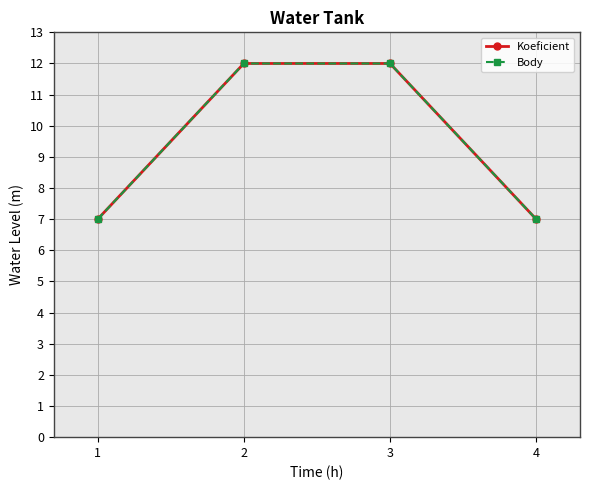

Reading left to right, transcribe all the data shown in this chart.

Koeficient: 1=7	2=12	3=12	4=7
Body: 1=7	2=12	3=12	4=7